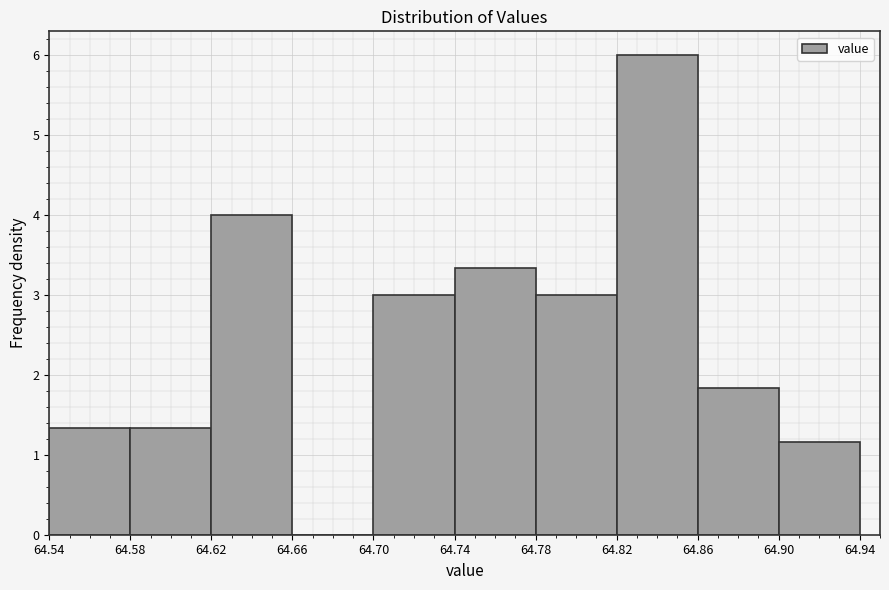

Reading left to right, transcribe this chart: for each bar, give the range it covers on the x-axis and its height. The values are not printed on the chart, so give them approximately, as read against the axis.

64.54 to 64.58: 1.3
64.58 to 64.62: 1.3
64.62 to 64.66: 4.0
64.66 to 64.70: 0
64.70 to 64.74: 3.0
64.74 to 64.78: 3.3
64.78 to 64.82: 3.0
64.82 to 64.86: 6.0
64.86 to 64.90: 1.8
64.90 to 64.94: 1.2